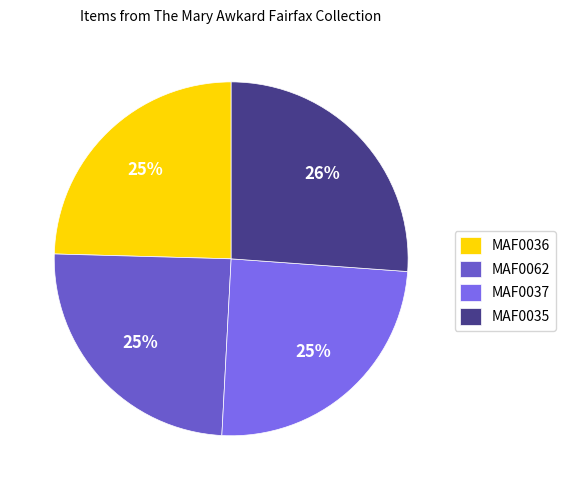

To the nearest percent, what percentage of the pie is MAF0036?

25%